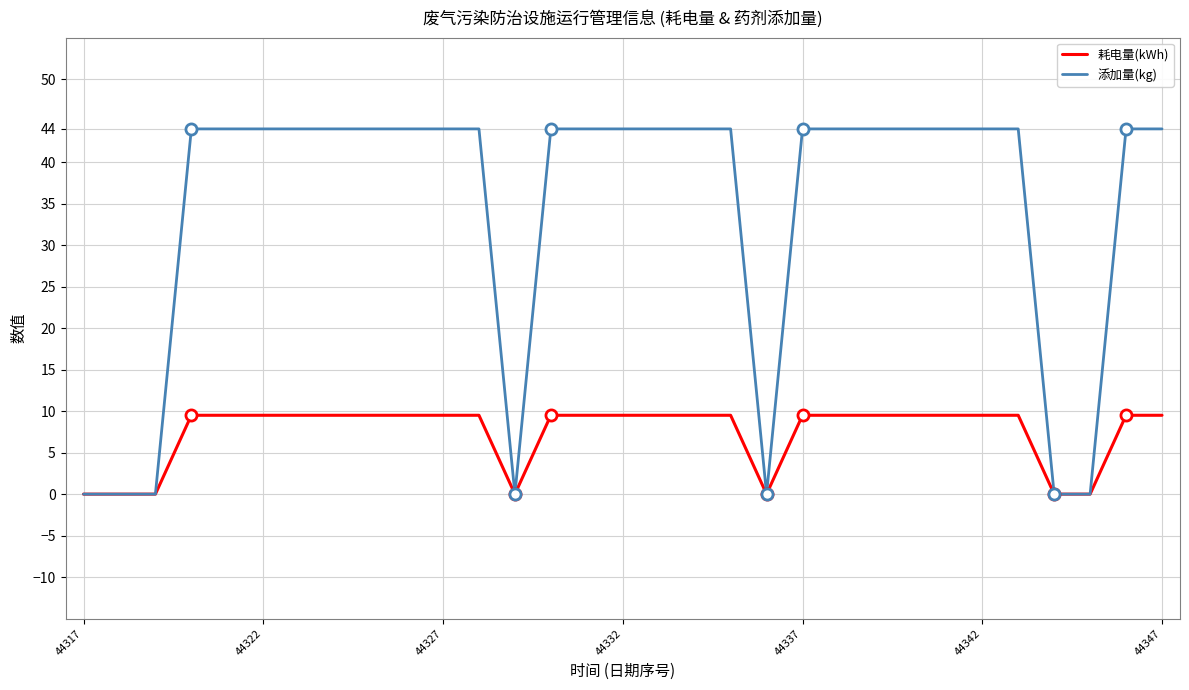

At how many categories does at least one series exceed 28?

24